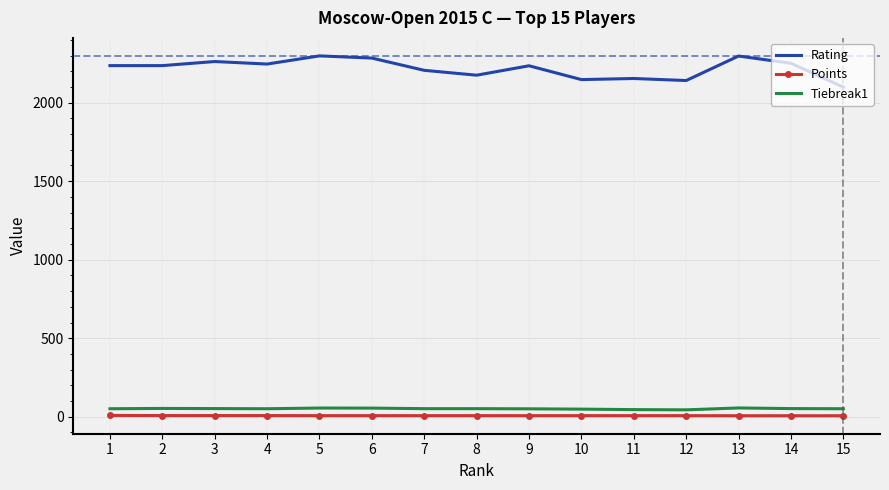

What is the spread (max minus min) of values at 9?

2228.0